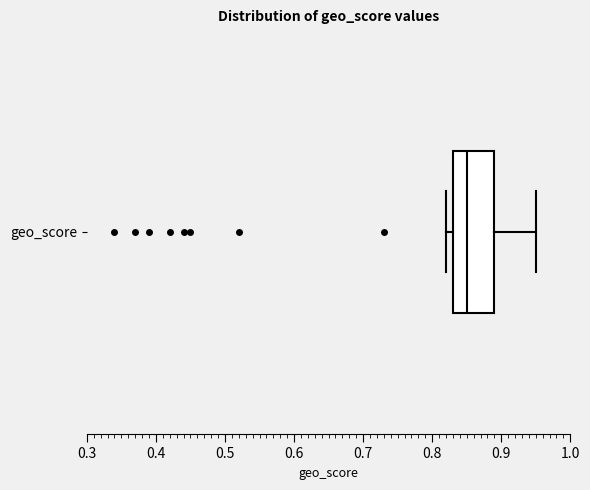

Transcribe this box plot: give where the median line is, the range the box spans, and where the two whiskers end, as read against the x-axis. The values are not printed on the chart, so give them approximately, as read against the axis.

median 0.85, box 0.83 to 0.89, whiskers 0.82 to 0.95